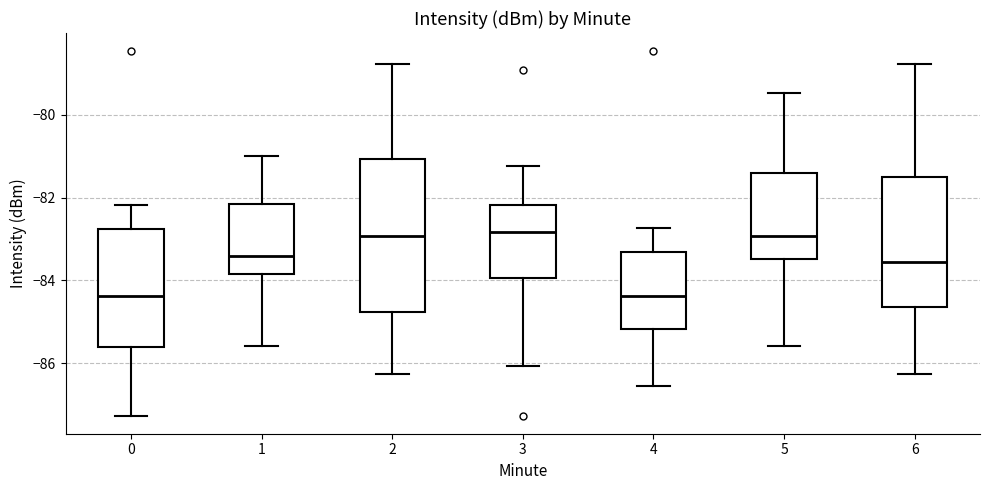

Where does the median line of the box at x = 4 sit on the y-axis? The values are not printed on the chart, so give them approximately, as read against the axis.

-84.4